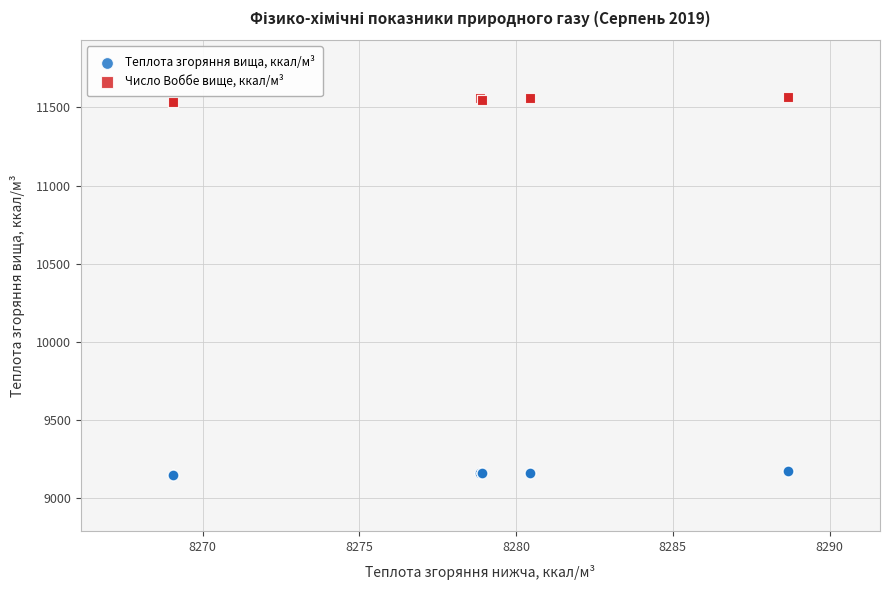

What is the X range (max minus min) for the scatter plot?

19.6